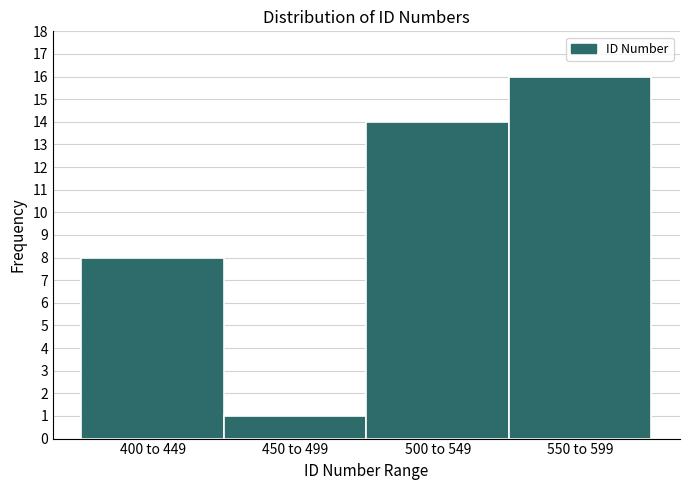

Reading left to right, transcribe all the data shown in this chart.

400 to 449=8	450 to 499=1	500 to 549=14	550 to 599=16